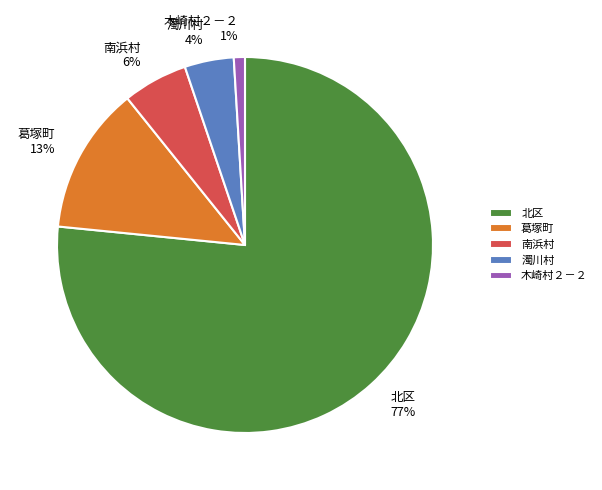

Does any single category account for the majority?

Yes